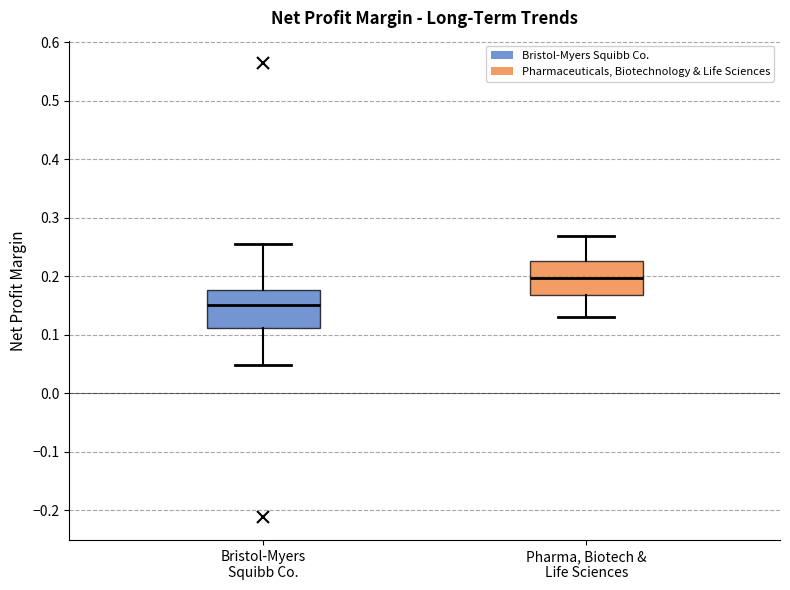

Where is the upper edge of the box for Pharma, Biotech & Life Sciences on the y-axis? The values are not printed on the chart, so give them approximately, as read against the axis.

0.23